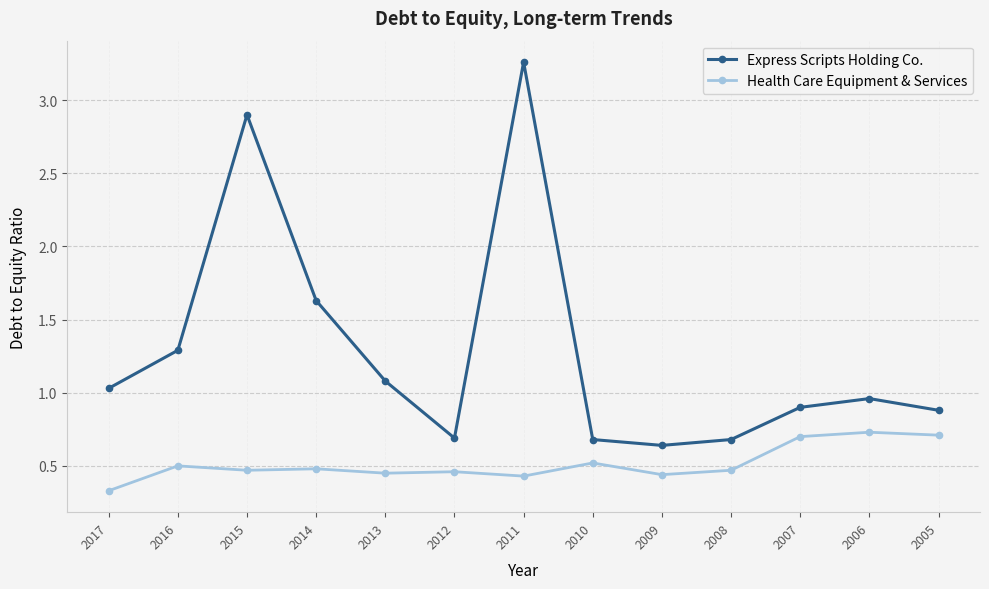

Reading left to right, extract all data points from this chart.

Express Scripts Holding Co.: 2005=0.9	2006=1.0	2007=0.9	2008=0.7	2009=0.6	2010=0.7	2011=3.3	2012=0.7	2013=1.1	2014=1.6	2015=2.9	2016=1.3	2017=1.0
Health Care Equipment & Services: 2005=0.7	2006=0.7	2007=0.7	2008=0.5	2009=0.4	2010=0.5	2011=0.4	2012=0.5	2013=0.5	2014=0.5	2015=0.5	2016=0.5	2017=0.3